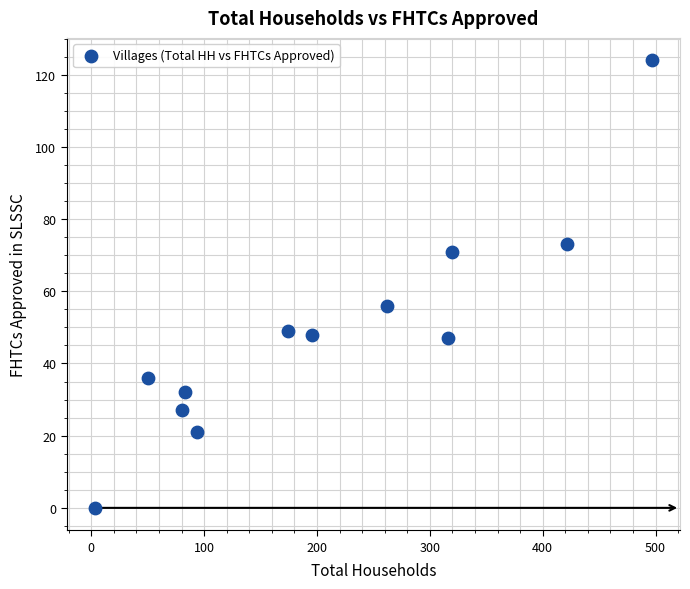

What is the range of X values (max minus min)?

494